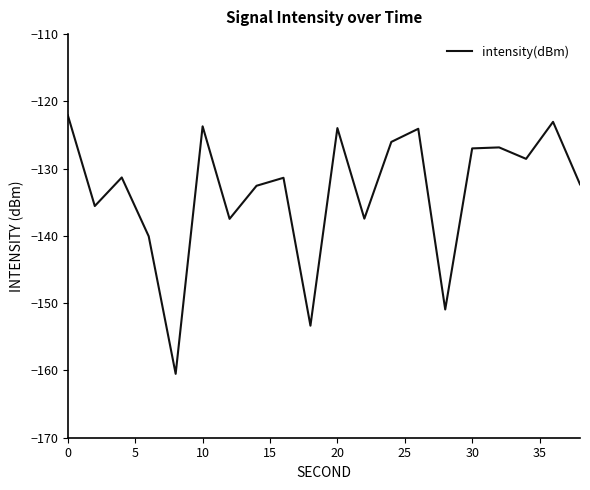

Does the chart have visible grid lines?

No